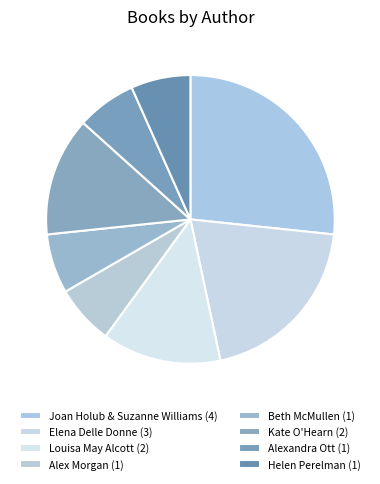

Does Helen Perelman account for over 50% of the chart?

No